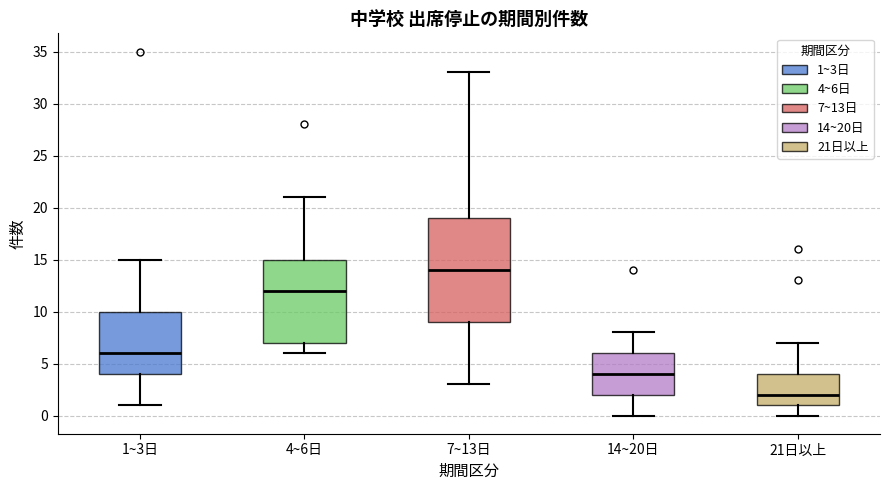

Where does the median line of the box for 21日以上 sit on the y-axis? The values are not printed on the chart, so give them approximately, as read against the axis.

2